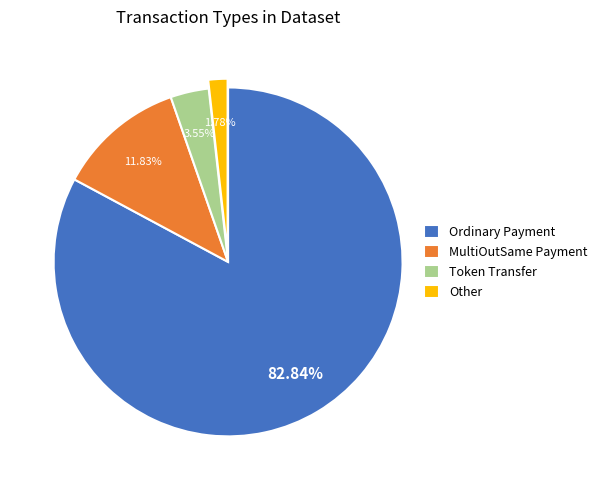

What is the majority slice?

Ordinary Payment